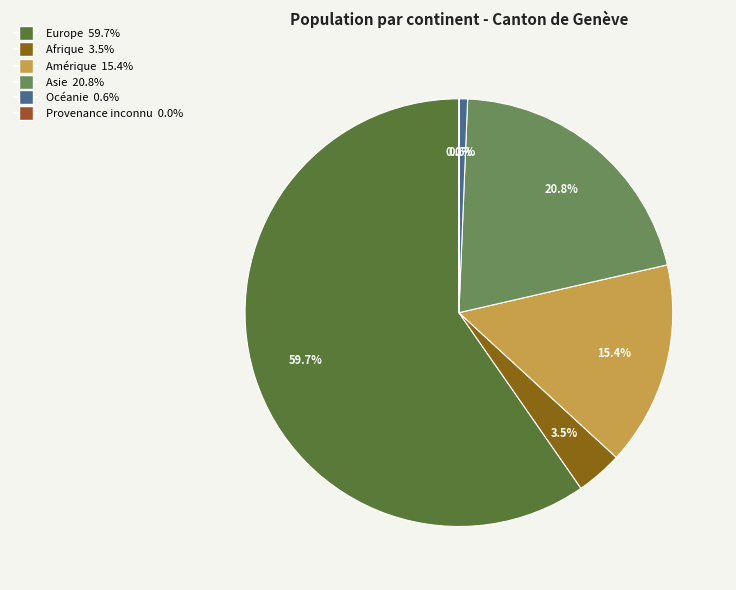

Is the sum of Océanie and Afrique greater than half?

No